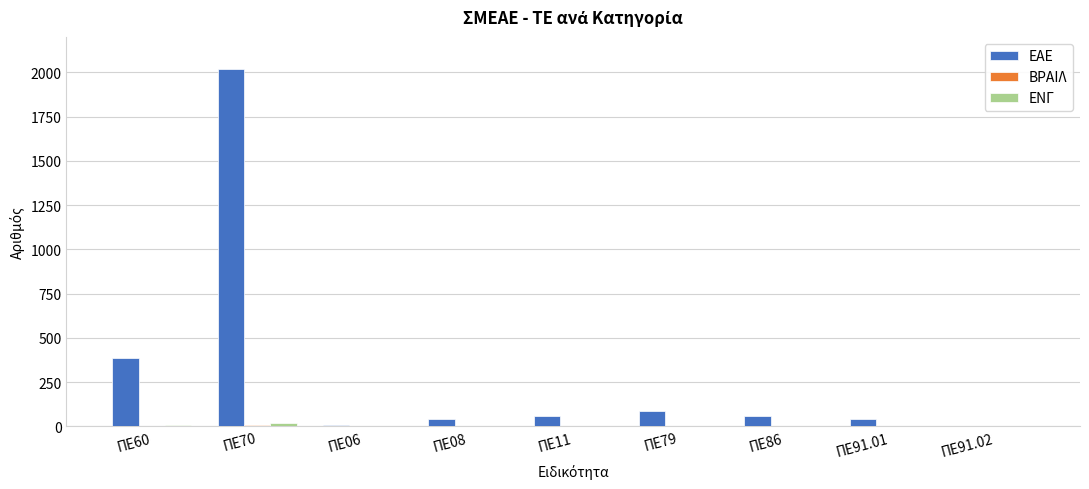

Is it true that ΕΑΕ equals 39 at ΠΕ91.01?

True